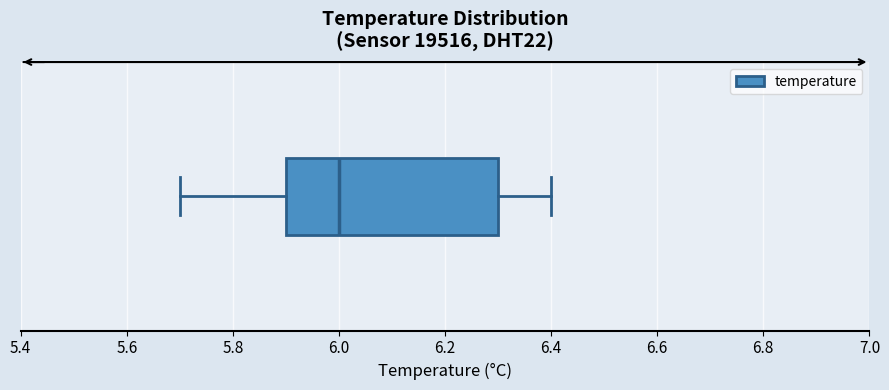

Transcribe this box plot: give where the median line is, the range the box spans, and where the two whiskers end, as read against the x-axis. The values are not printed on the chart, so give them approximately, as read against the axis.

median 6.0, box 5.9 to 6.3, whiskers 5.7 to 6.4